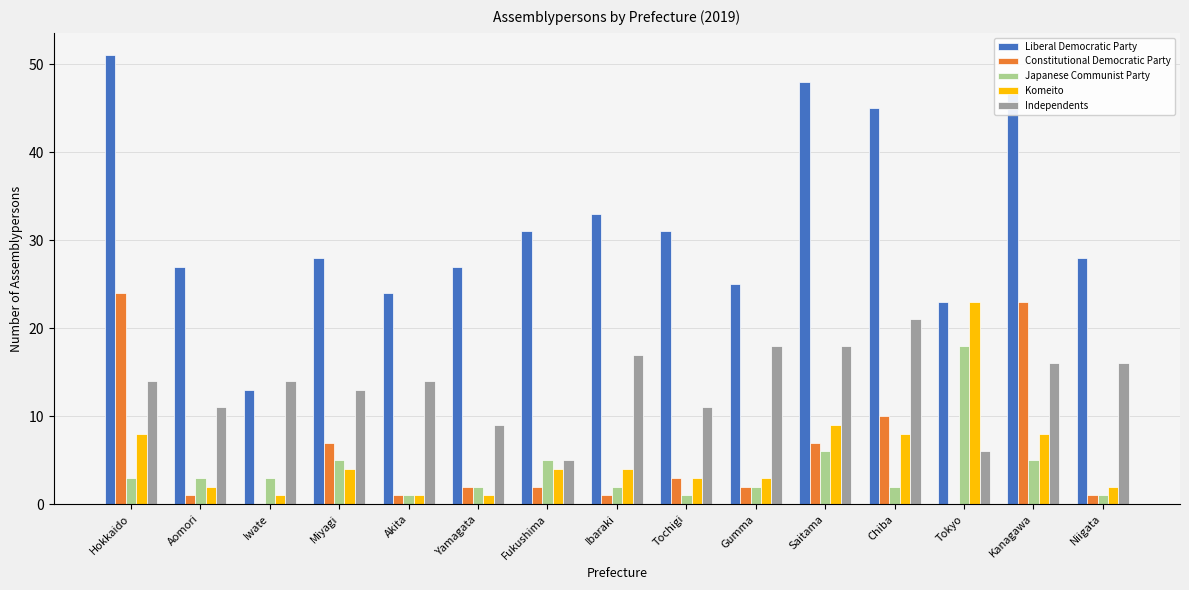

At which label is Constitutional Democratic Party closest to 12?

Chiba